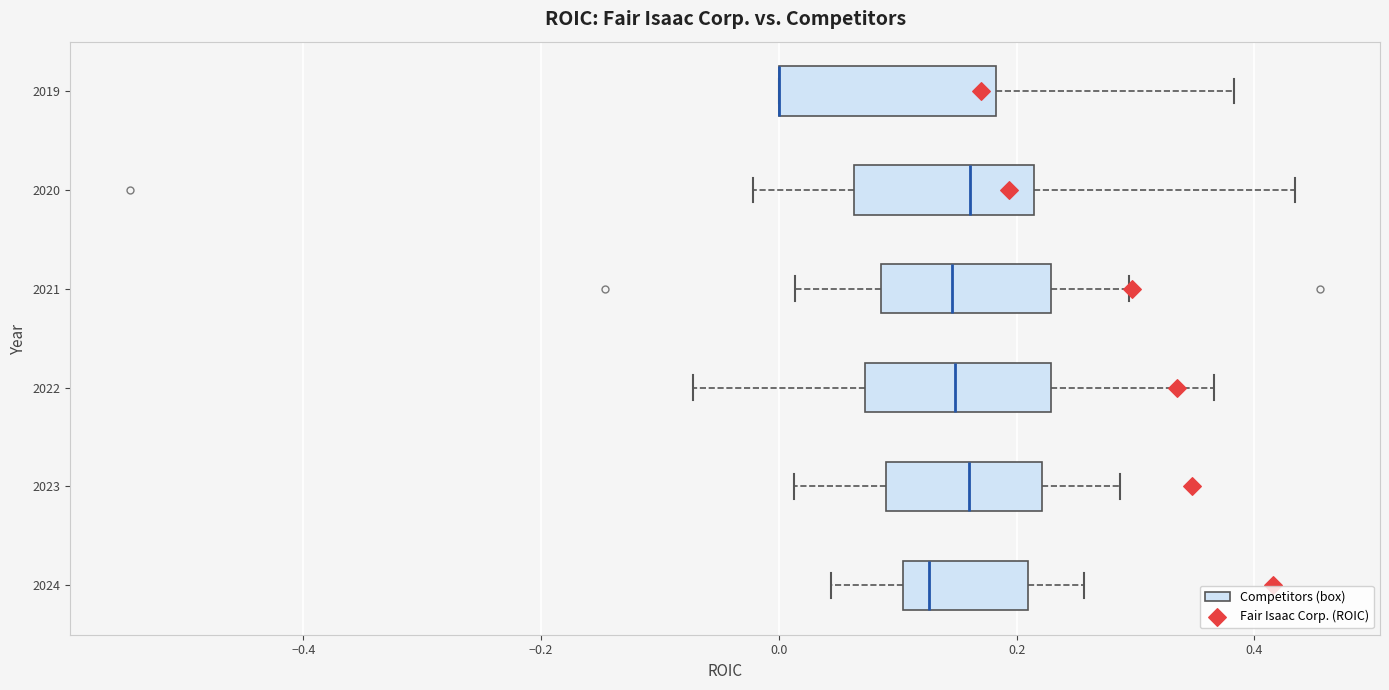

Which box is the widest, from its left edge to its right edge?

2019